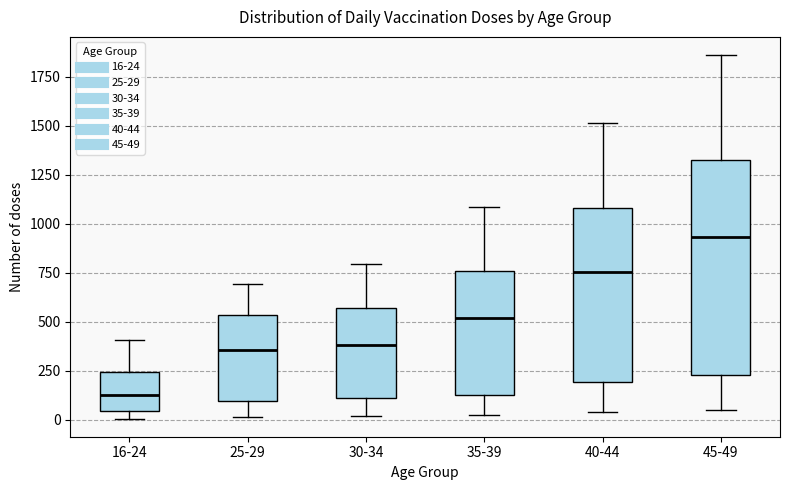

Which box has the lowest median line?

16-24